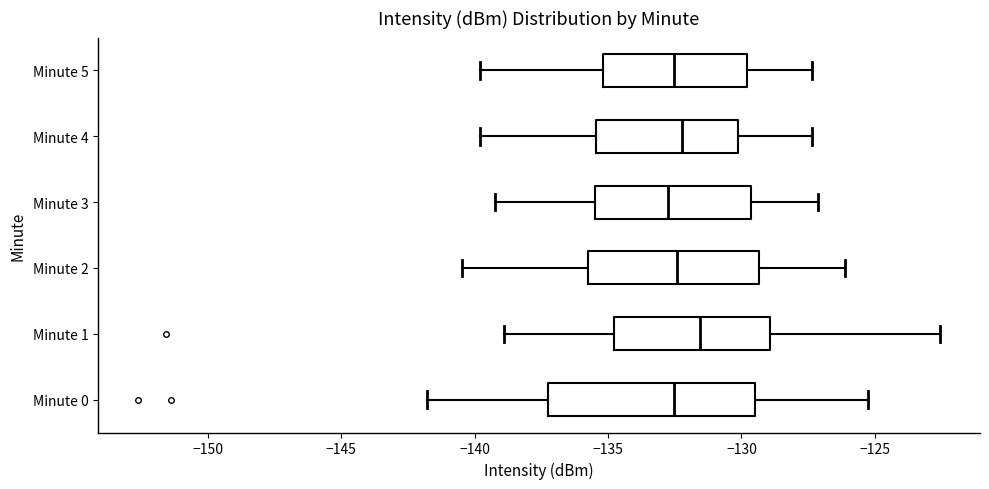

Comparing the boxes themselves (not the whiskers), which one is the widest?

Minute 0